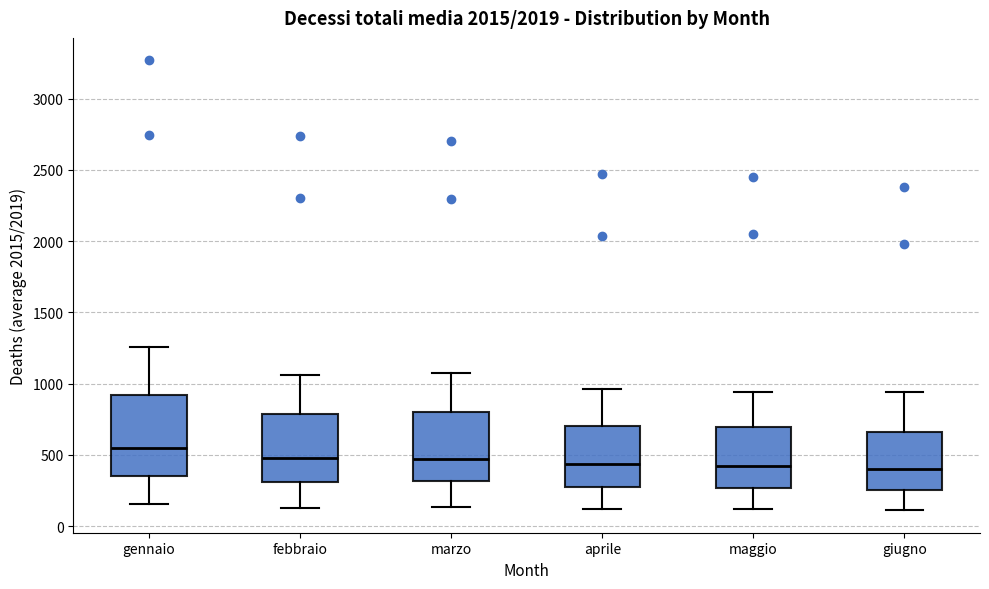

Which box is the tallest, from its lower edge to its upper edge?

gennaio